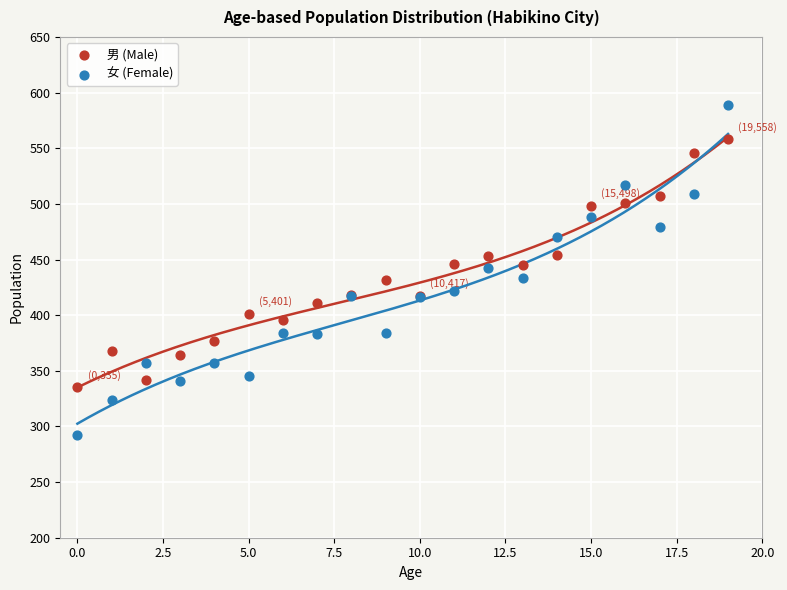

Which series has the largest Y range (max minus min)?

女 (Female)